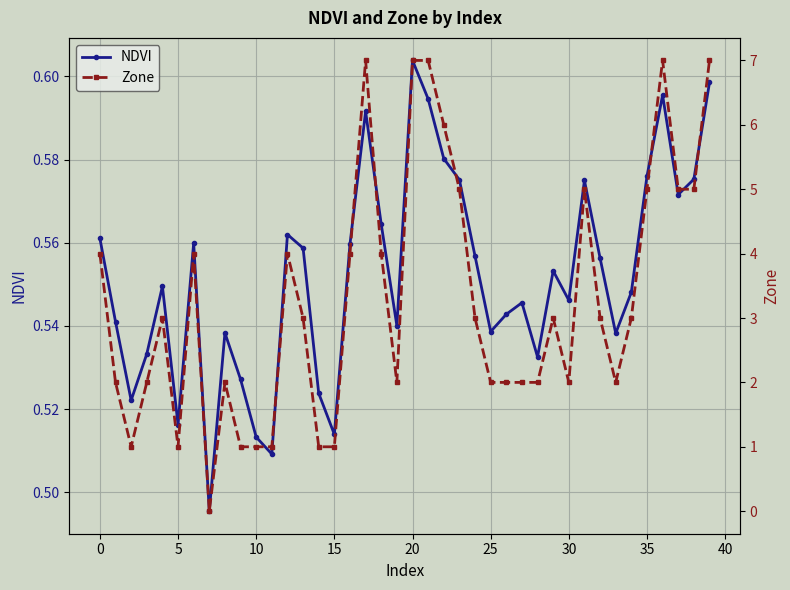

What is the label of the 21st point from the left?

20